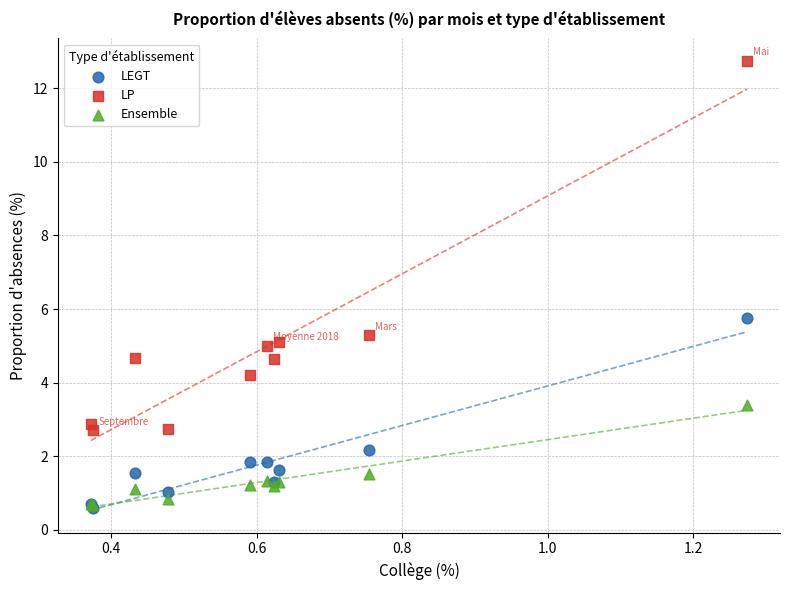

In the LP series, what Y value is closest to 7?

5.3